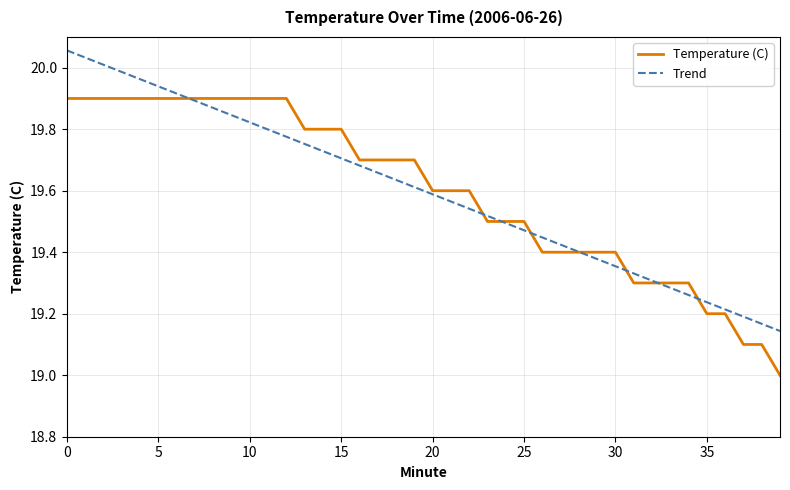

List the series in order of their peak value, lowest first.

Temperature (C), Trend